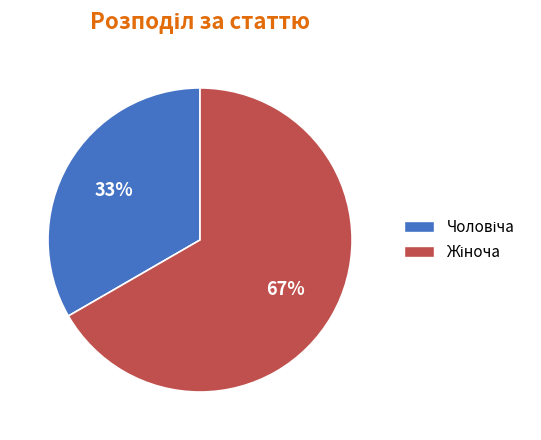

To the nearest percent, what is the average slice percentage?

50%